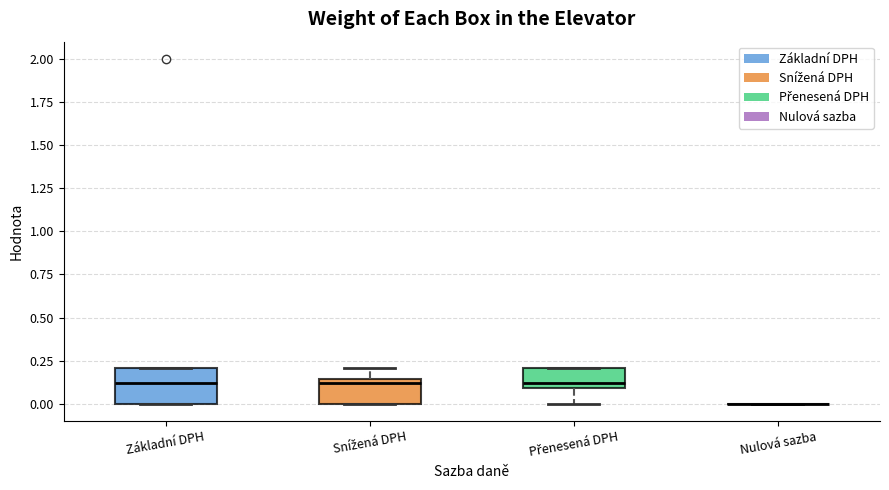

Reading left to right, transcribe this box plot: for each box, give where its median line is, the range the box spans, and where its two whiskers end, as read against the y-axis. The values are not printed on the chart, so give them approximately, as read against the axis.

Základní DPH: median 0.10, box 0.00 to 0.20, whiskers 0.00 to 0.20
Snížená DPH: median 0.10, box 0.00 to 0.15, whiskers 0.00 to 0.20
Přenesená DPH: median 0.10 (just above the box's lower edge), box 0.10 to 0.20, whiskers 0.00 to 0.20
Nulová sazba: box collapsed to a line at 0.00, whiskers 0.00 to 0.00